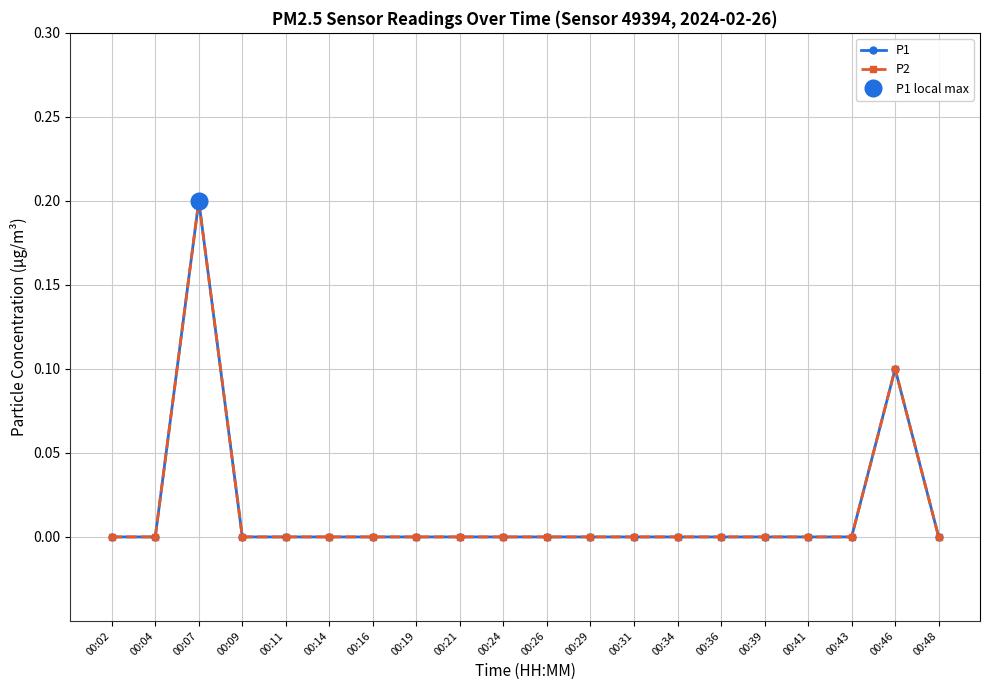

Rank the series at 00:26 from lowest to highest value.

P1, P2